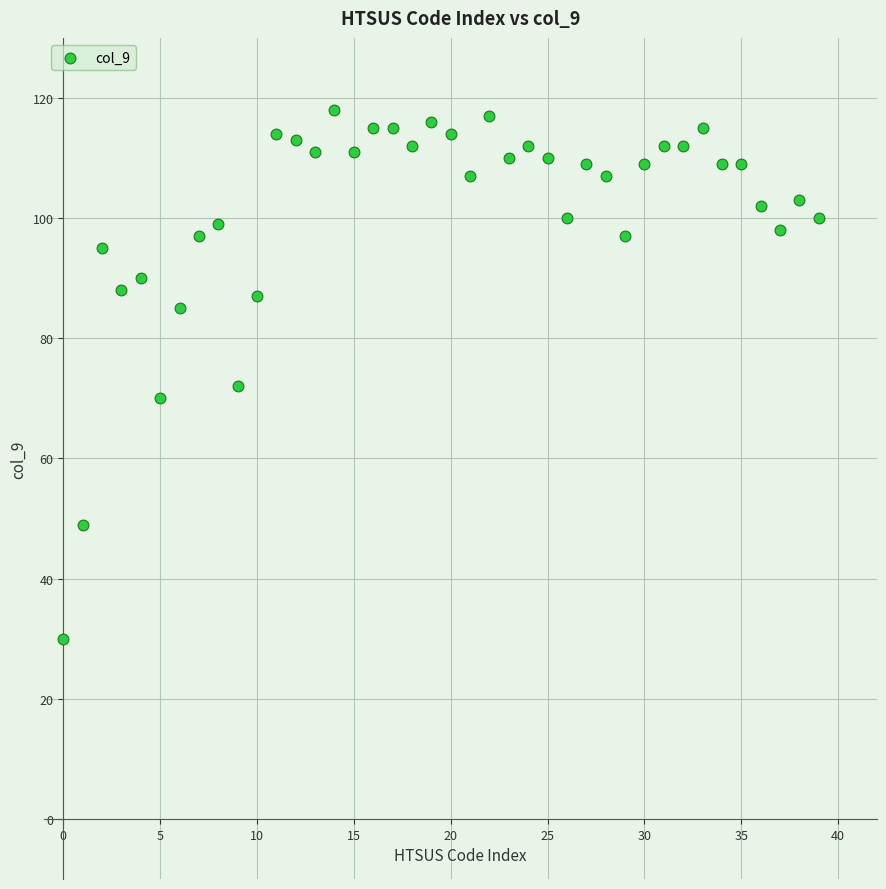

What is the range of Y values (max minus min)?

88